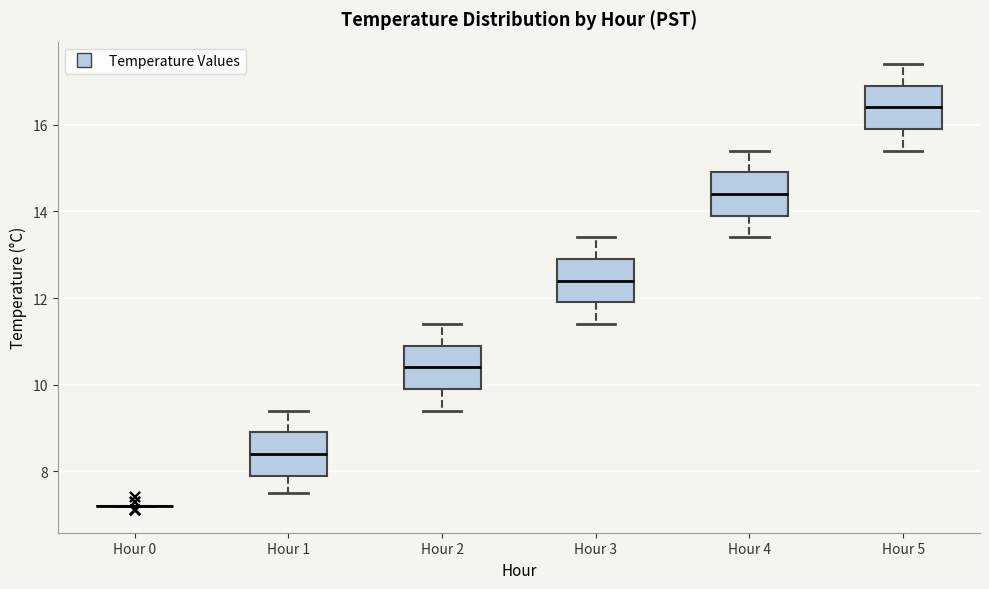

Reading left to right, read every box against the y-axis: the position of its median line, the range the box covers, and the ends of its whiskers. The values are not printed on the chart, so give them approximately, as read against the axis.

Hour 0: box collapsed to a line at 7.2, whiskers 7.2 to 7.2
Hour 1: median 8.4, box 8.0 to 9.0, whiskers 7.6 to 9.4
Hour 2: median 10.4, box 10.0 to 11.0, whiskers 9.4 to 11.4
Hour 3: median 12.4, box 12.0 to 13.0, whiskers 11.4 to 13.4
Hour 4: median 14.4, box 14.0 to 15.0, whiskers 13.4 to 15.4
Hour 5: median 16.4, box 16.0 to 17.0, whiskers 15.4 to 17.4